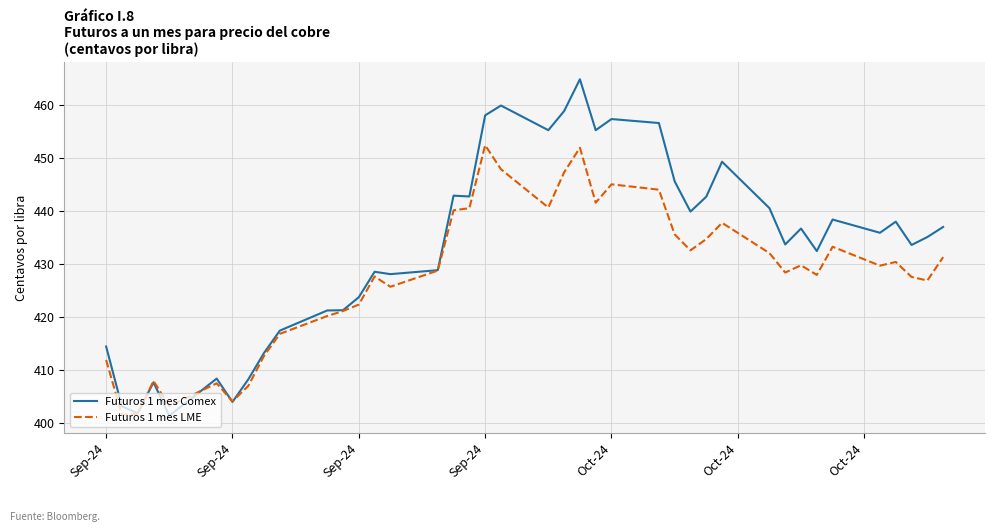

Which series has the widest spread of values?

Futuros 1 mes Comex